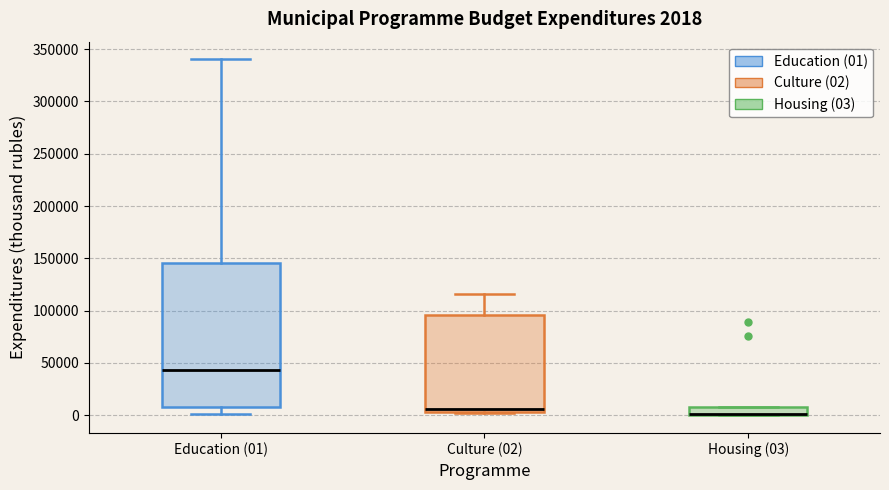

Comparing the boxes themselves (not the whiskers), which one is the tallest?

Education (01)